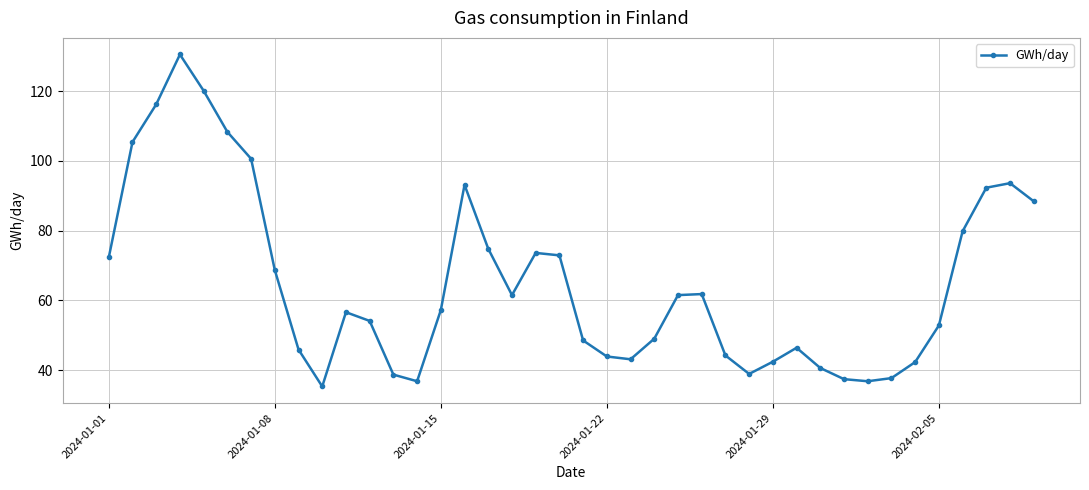

What is the difference between the maximum and second lowest values?

93.7